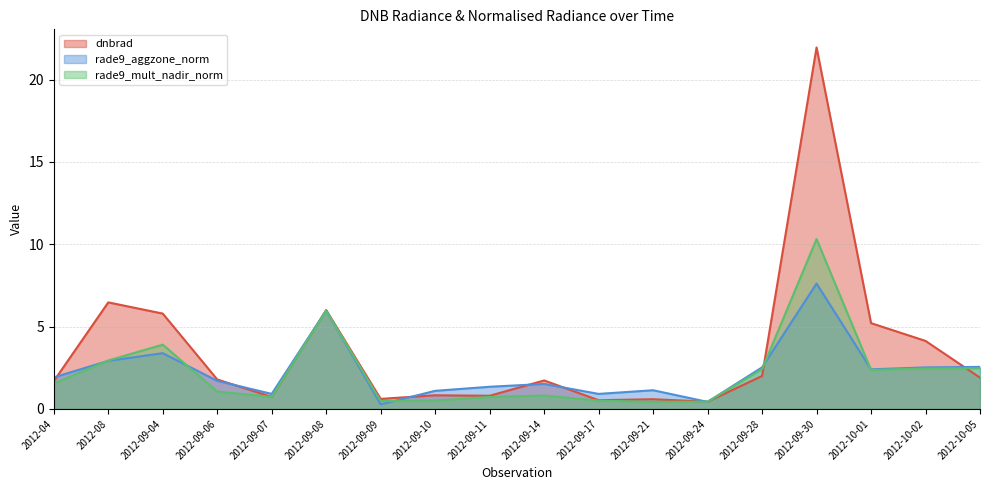

True or false: rade9_mult_nadir_norm and rade9_aggzone_norm cross at least once.

True